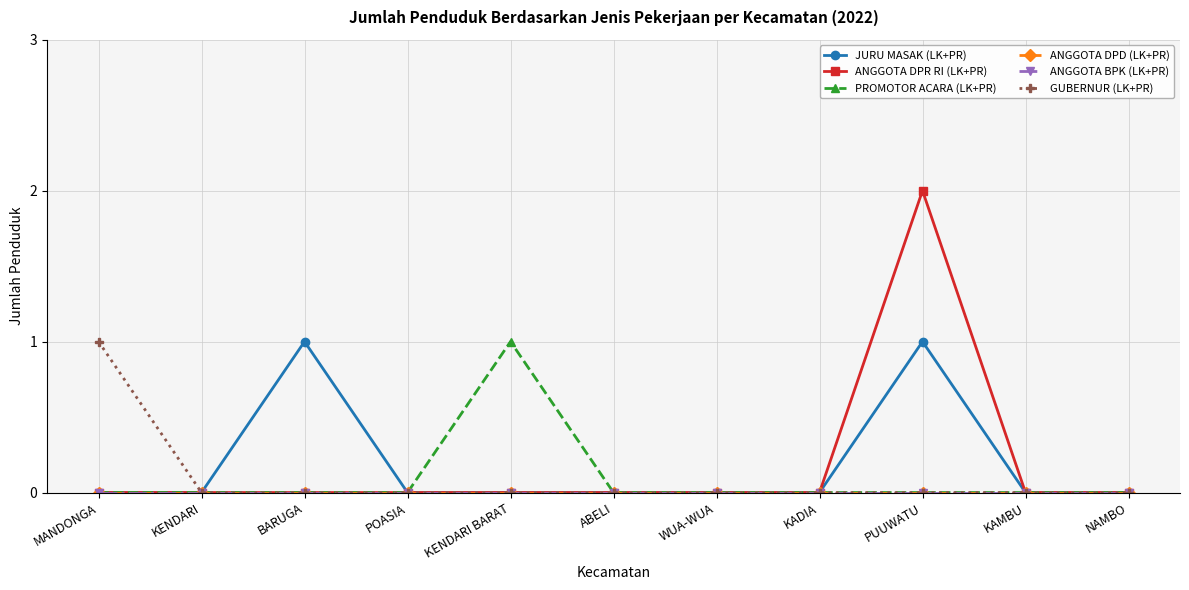

The value of JURU MASAK (LK+PR) at PUUWATU is 1. True or false?

True